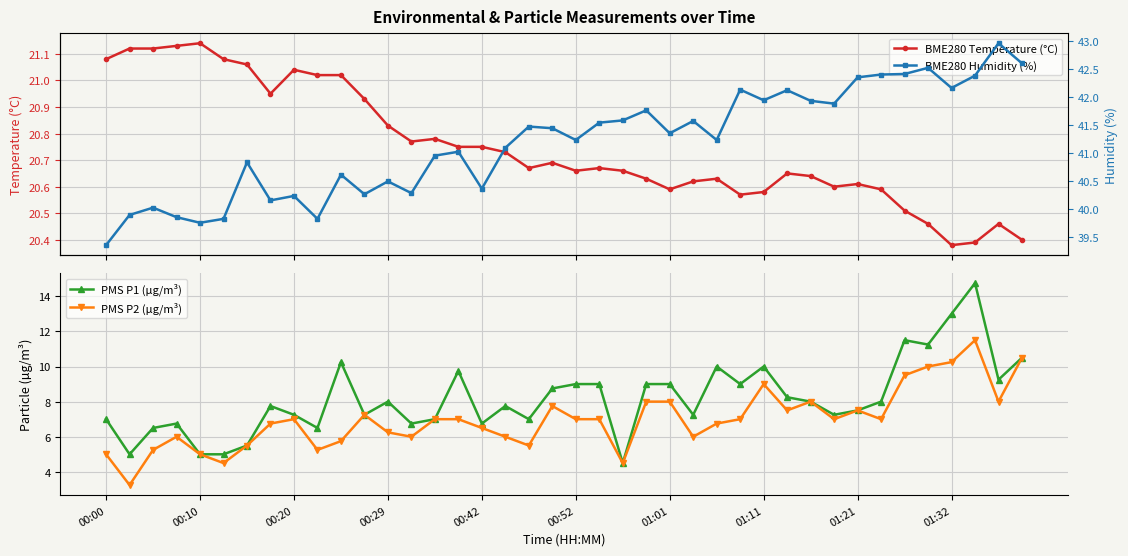

True or false: BME280 Temperature (°C) has more than 1 points higher than both neighbors.

True